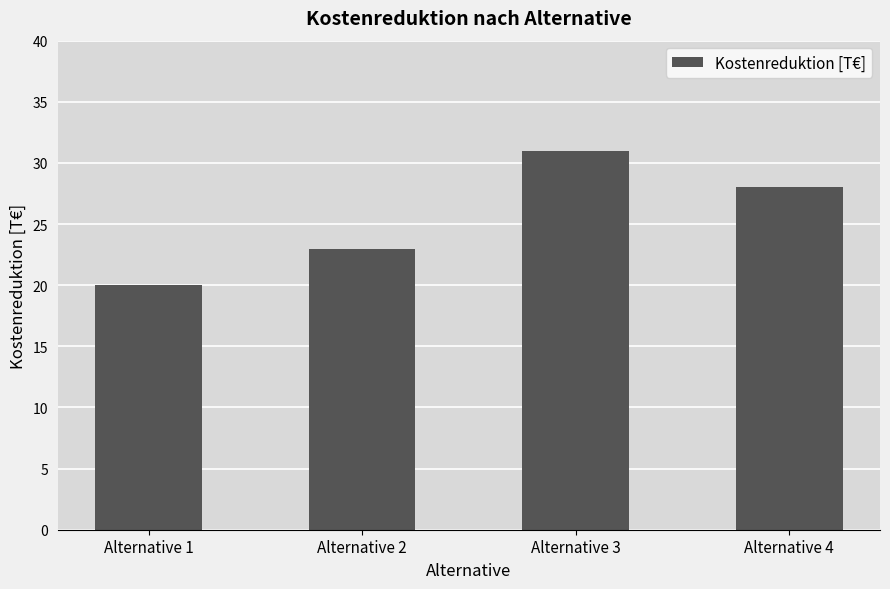

What is the sum of the values at Alternative 4 and Alternative 1?

48